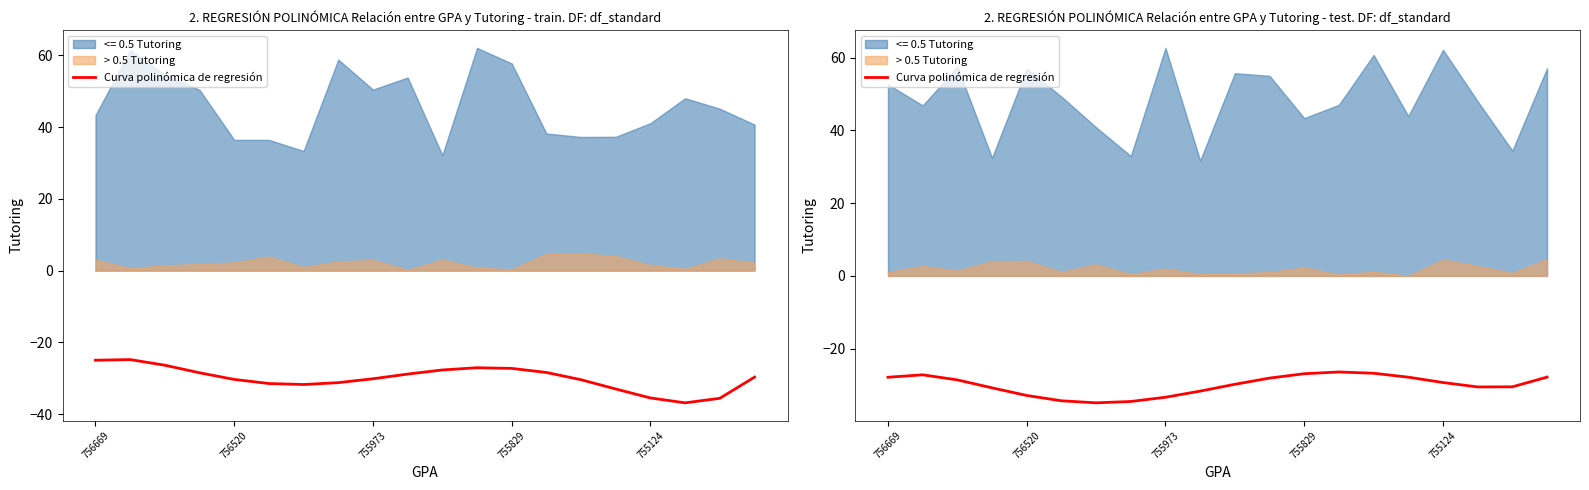

True or false: the data shows -34.3 at 5.

True